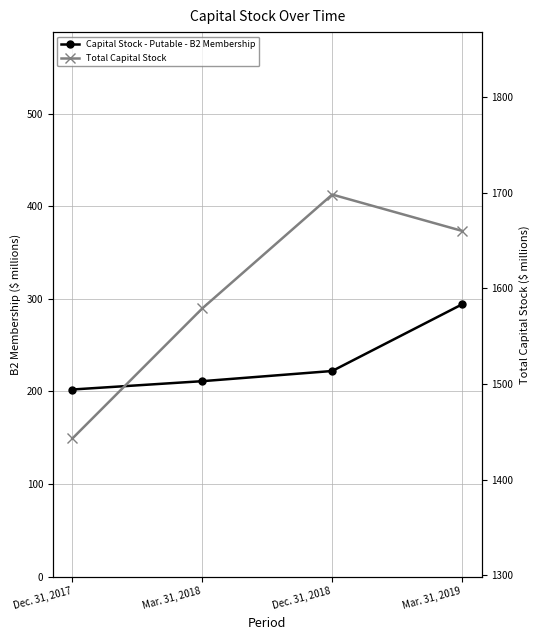

The value of Capital Stock - Putable - B2 Membership at Mar. 31, 2019 is 294. True or false?

True